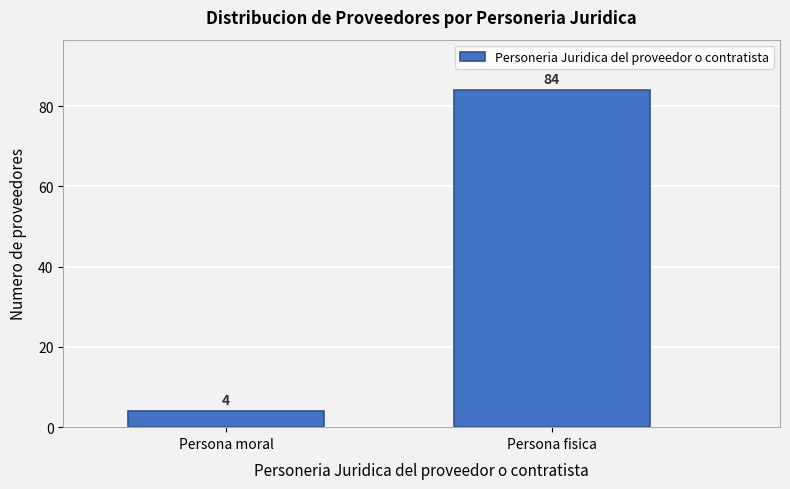

Reading left to right, transcribe all the data shown in this chart.

4	84